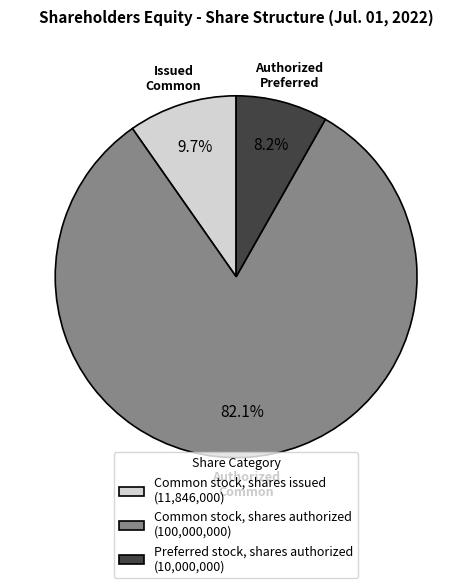

Rank the categories by value from highest to lowest.

Authorized Common, Issued Common, Authorized Preferred